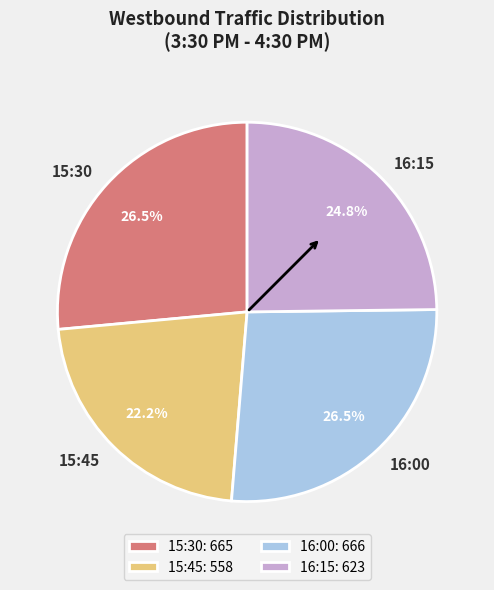

Is 16:00 the majority of the pie?

No